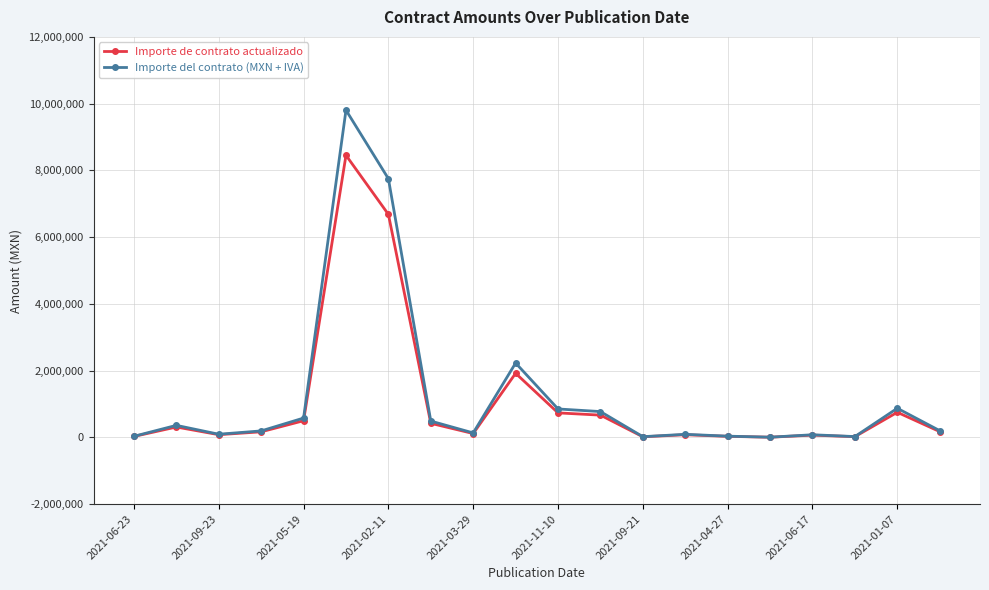

What is the value of the Importe de contrato actualizado point at the 2nd from the left?

311482.5